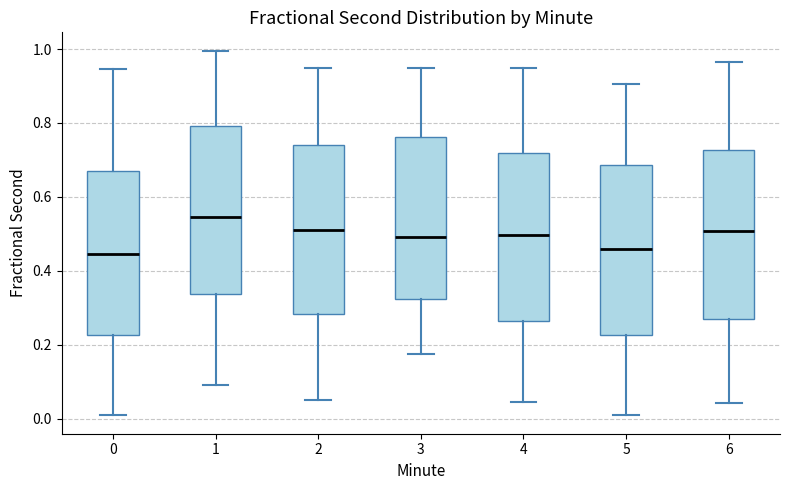

Where does the median line of the box at x = 0 sit on the y-axis? The values are not printed on the chart, so give them approximately, as read against the axis.

0.44